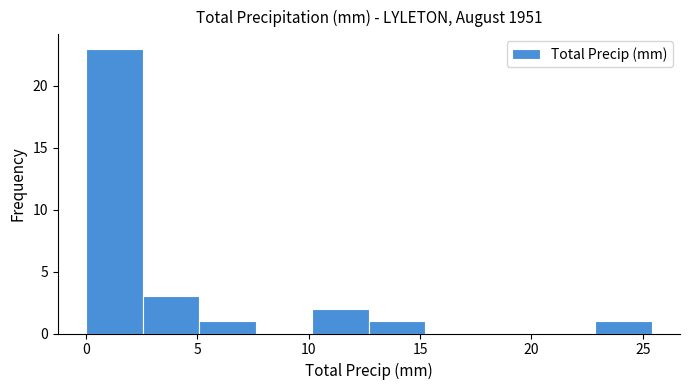

Which range on the x-axis has the tallest bar?

0.0 to 2.5